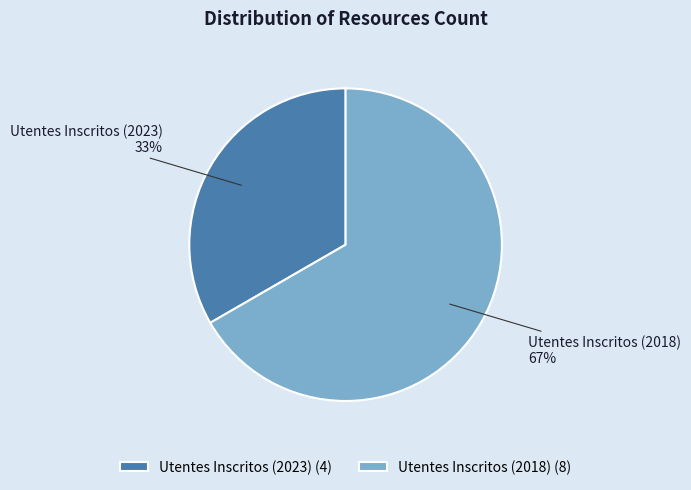

Combined, do Utentes Inscritos (2023) and Utentes Inscritos (2018) account for over 50%?

Yes